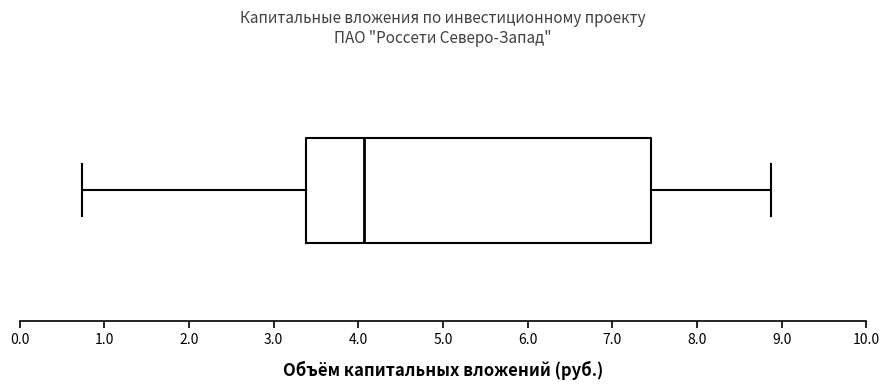

Transcribe this box plot: give where the median line is, the range the box spans, and where the two whiskers end, as read against the x-axis. The values are not printed on the chart, so give them approximately, as read against the axis.

median 4.1, box 3.4 to 7.5, whiskers 0.7 to 8.9